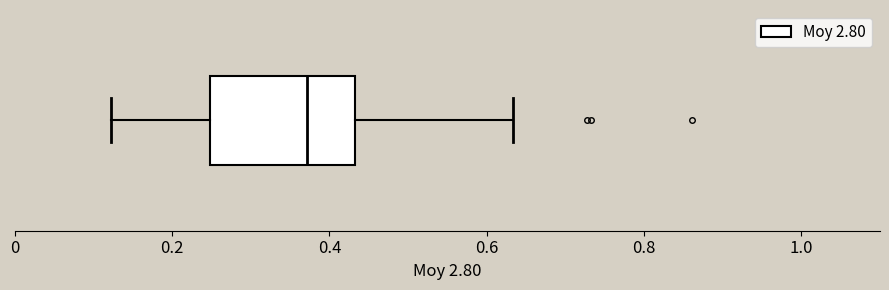

Read this box plot against the x-axis: the position of the median line, the range covered by the box, and the ends of both whiskers. The values are not printed on the chart, so give them approximately, as read against the axis.

median 0.38, box 0.24 to 0.44, whiskers 0.12 to 0.64